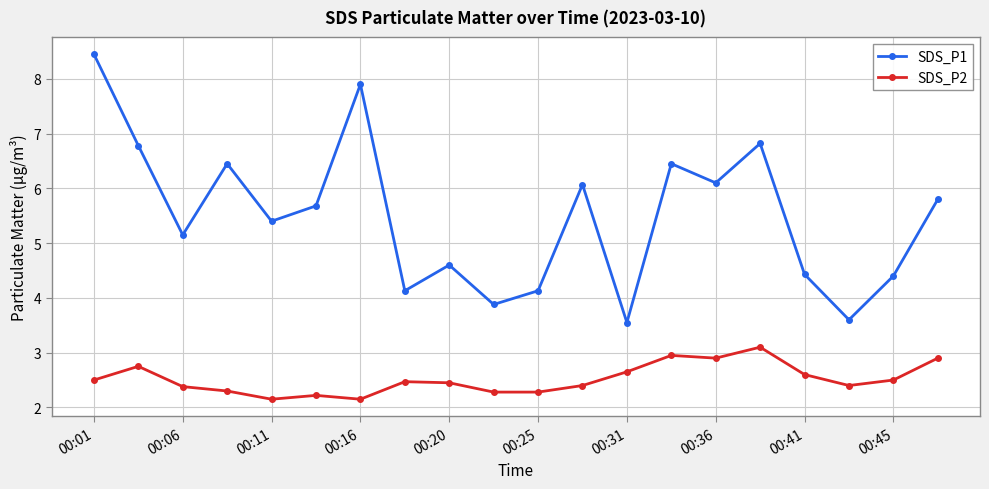

Which series has the largest total across all categories?

SDS_P1